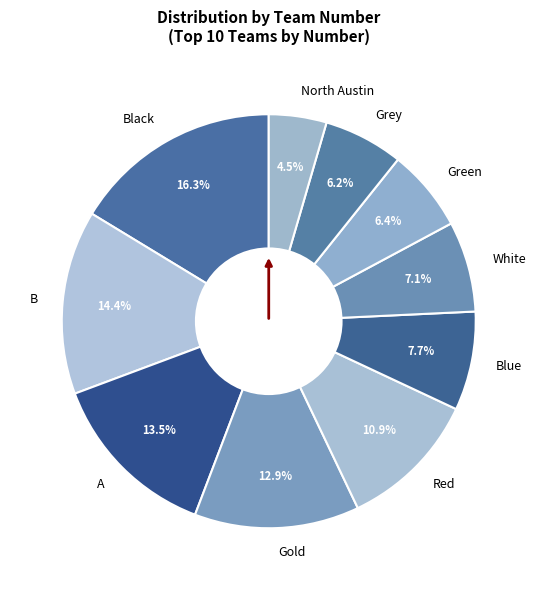

Is there a majority slice in this chart?

No